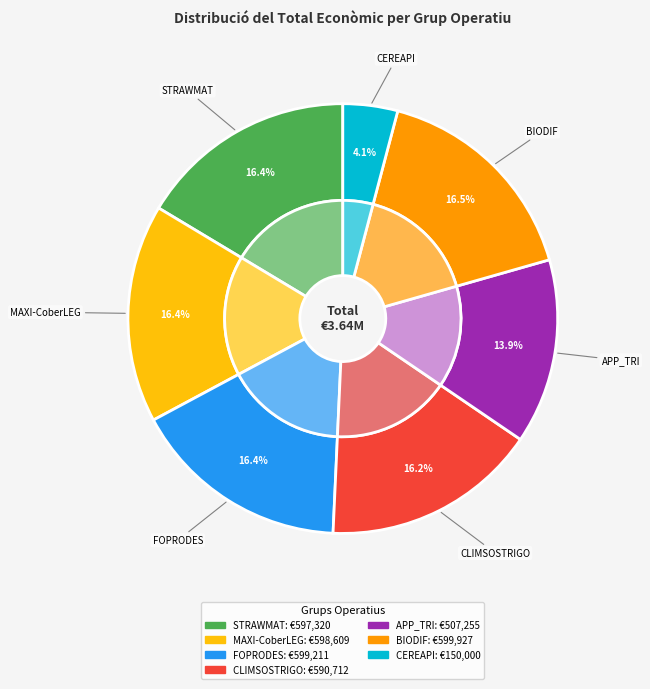

Approximately how many times larger is the value at FOPRODES compared to MAXI-CoberLEG?

1.0